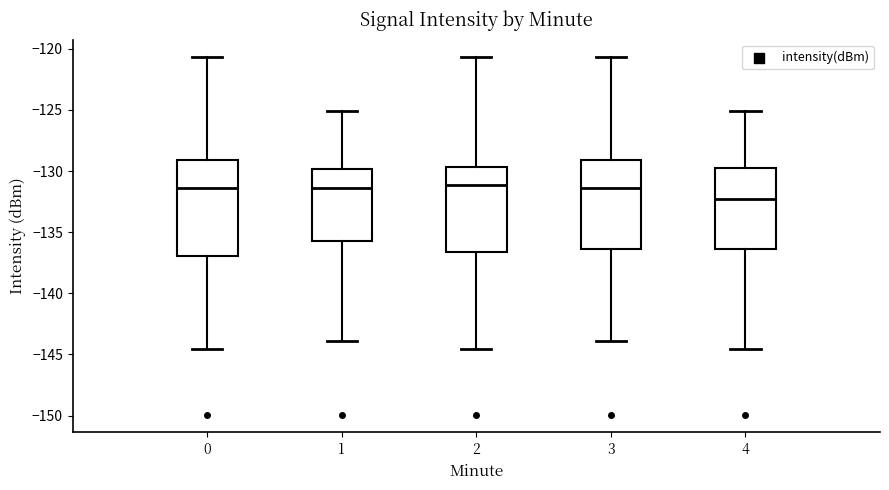

Comparing the boxes themselves (not the whiskers), which one is the tallest?

0